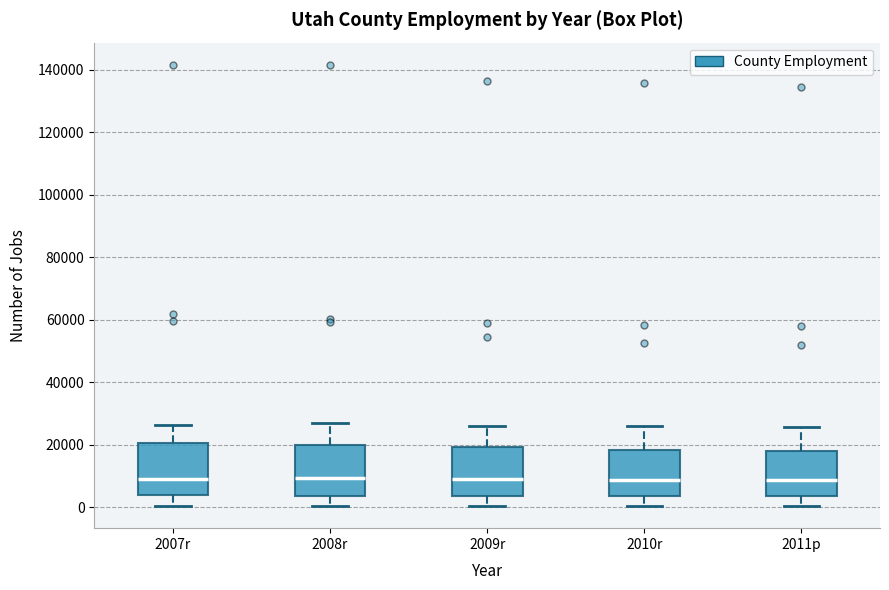

Where is the lower edge of the box for 2011p on the y-axis? The values are not printed on the chart, so give them approximately, as read against the axis.

4000